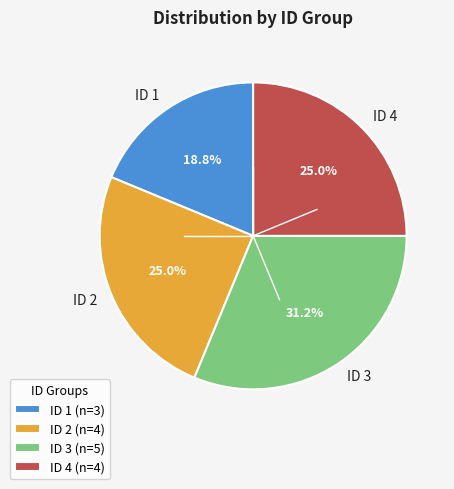

Between ID 1 and ID 2, which is larger?

ID 2